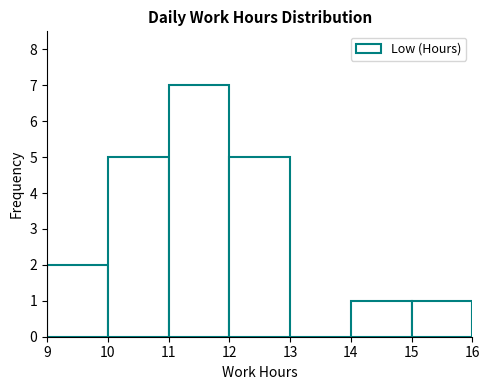

Which range on the x-axis has the tallest bar?

11 to 12